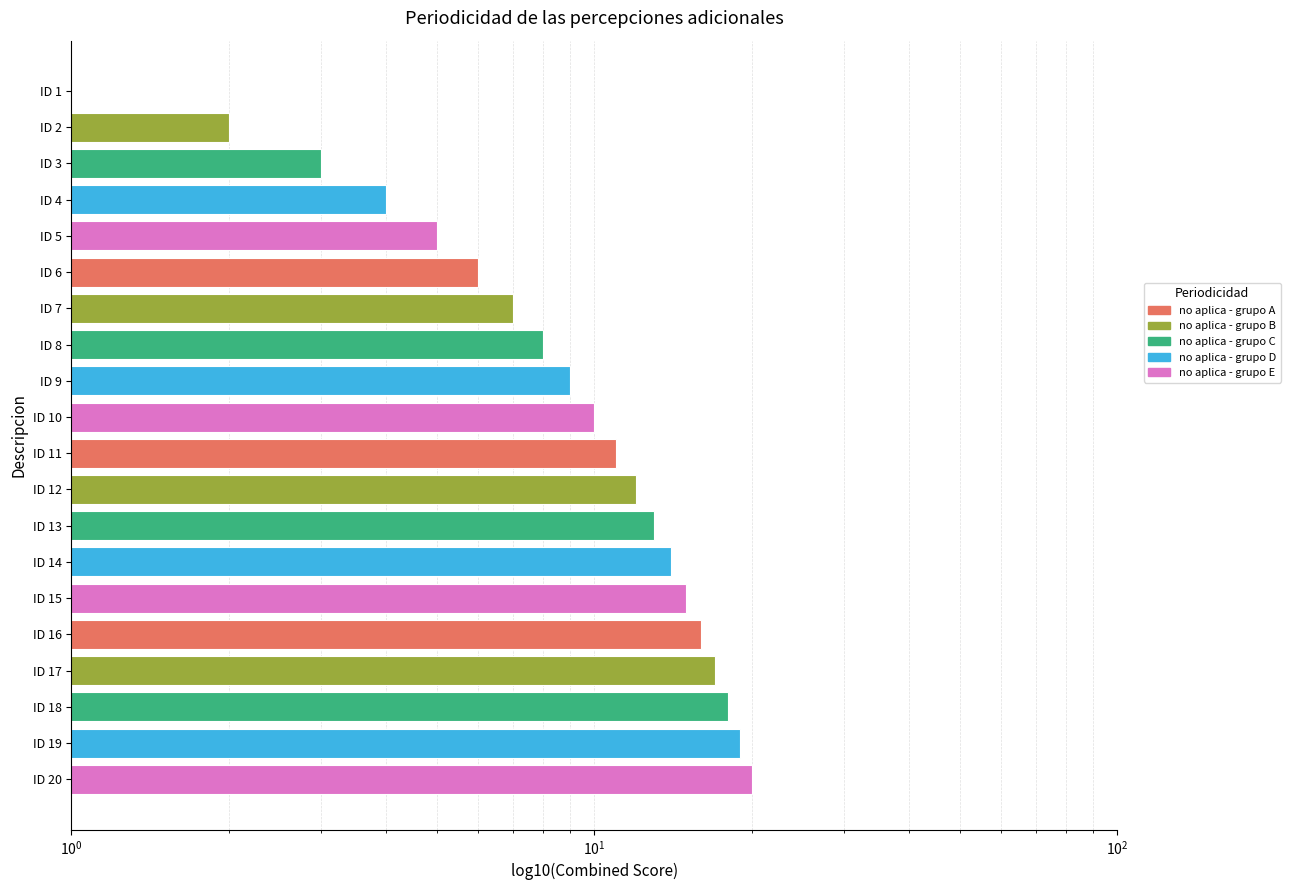

What is the average value?

10